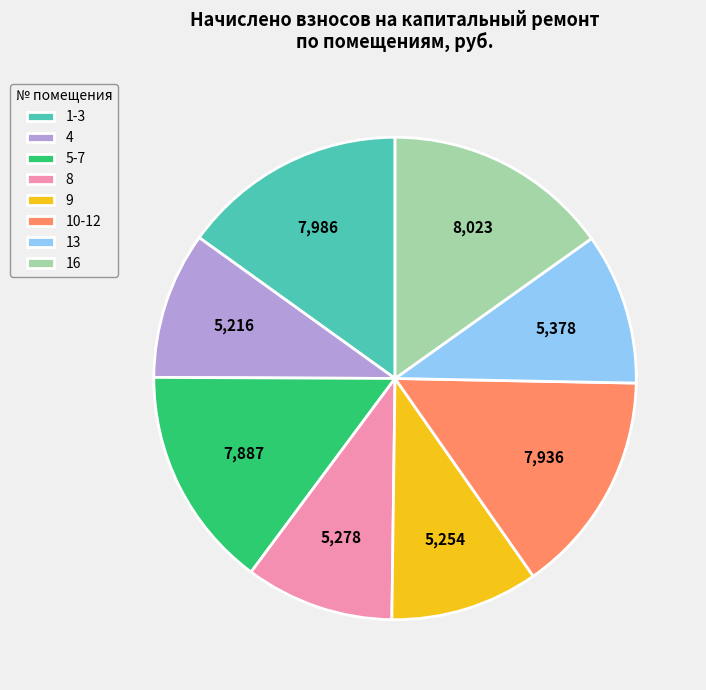

Which has a higher value, 10-12 or 13?

10-12